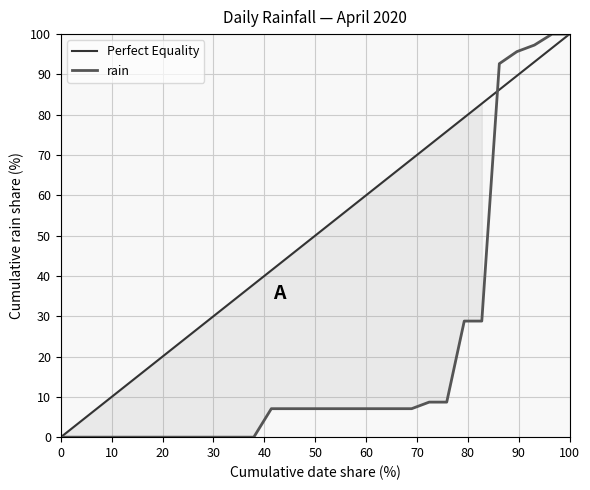

The Perfect Equality series shows -33.2 at 0. True or false?

False